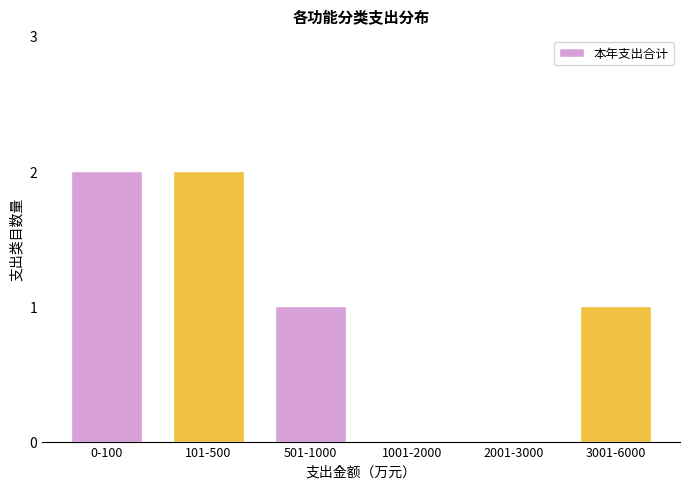

Reading left to right, what are all the values shown in this chart?

0-100=2	101-500=2	501-1000=1	1001-2000=0	2001-3000=0	3001-6000=1